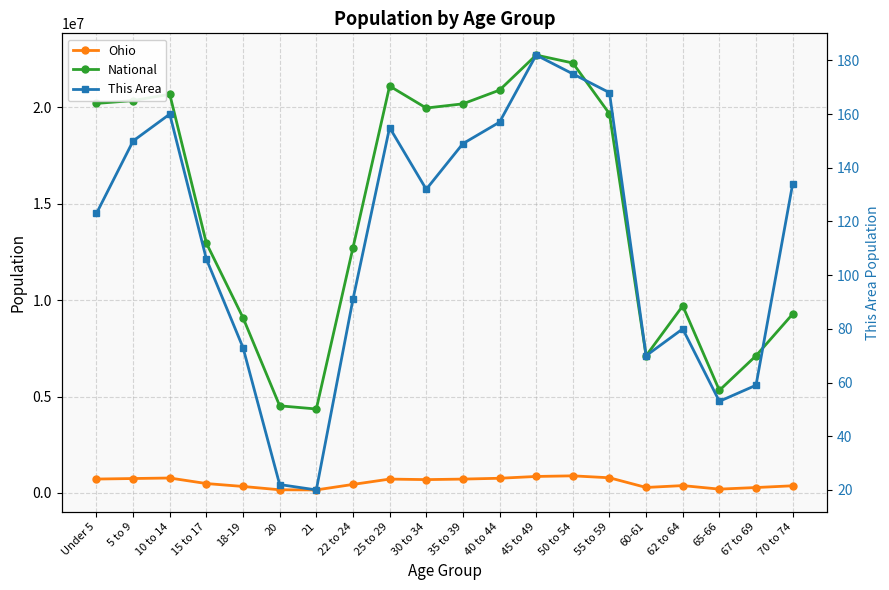

How many series are shown in this chart?

3